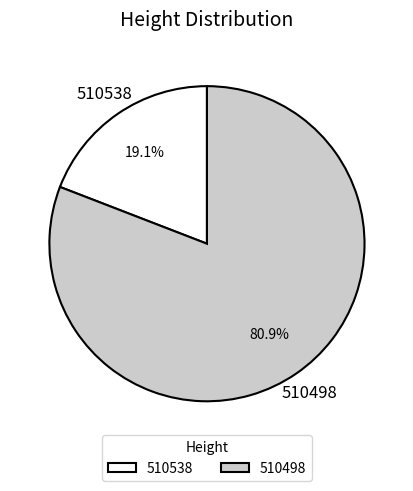

What is the ratio of the value at 510538 to the value at 510498?

0.2